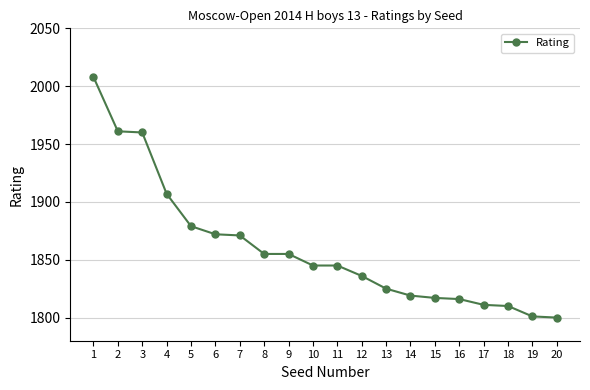

What is the sum of all values?

37193